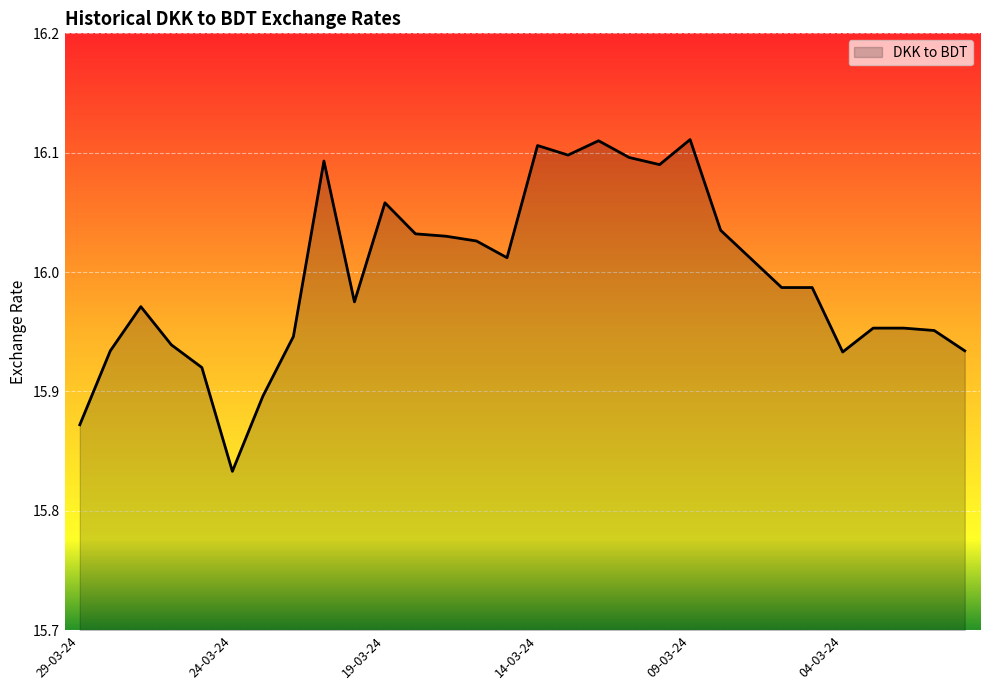

True or false: there are more than 2 points higher than both neighbors.

True